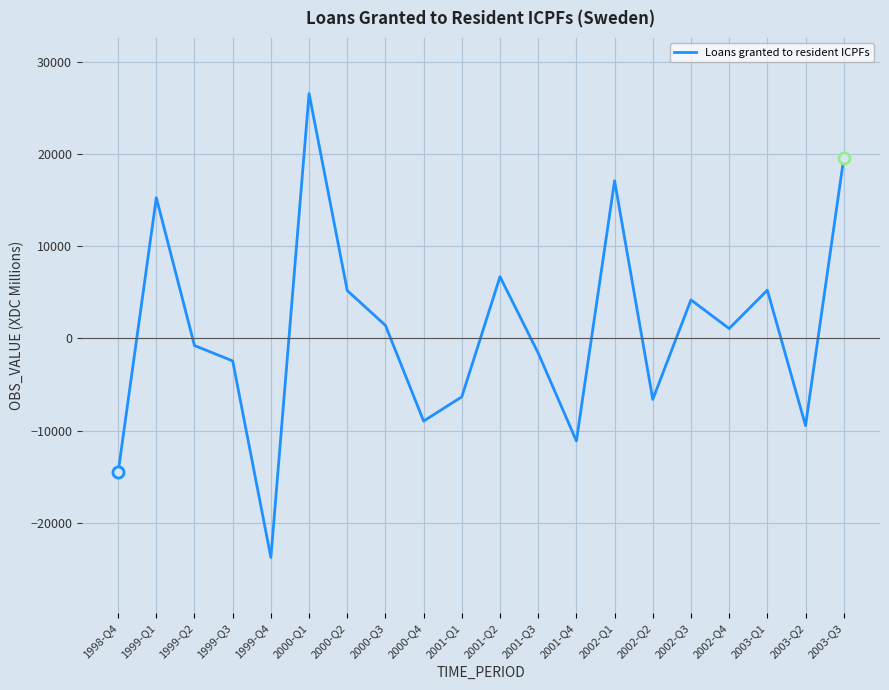

The value at 2000-Q4 is -8971. True or false?

True